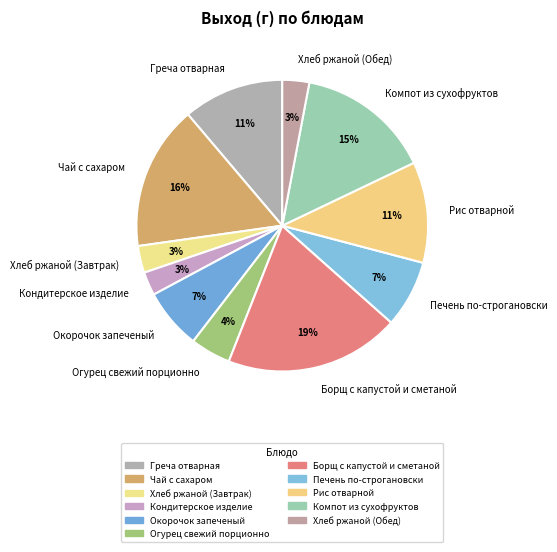

Is there a majority slice in this chart?

No